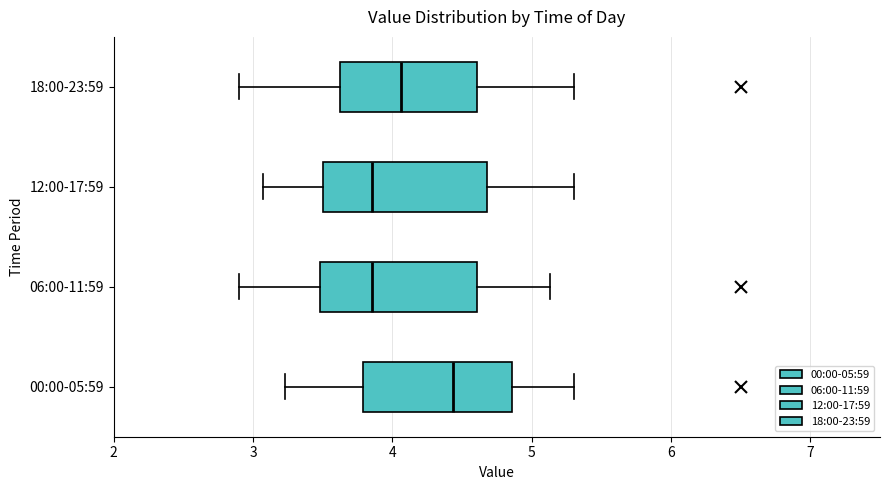

Where is the right edge of the box for 18:00-23:59 on the x-axis? The values are not printed on the chart, so give them approximately, as read against the axis.

4.6